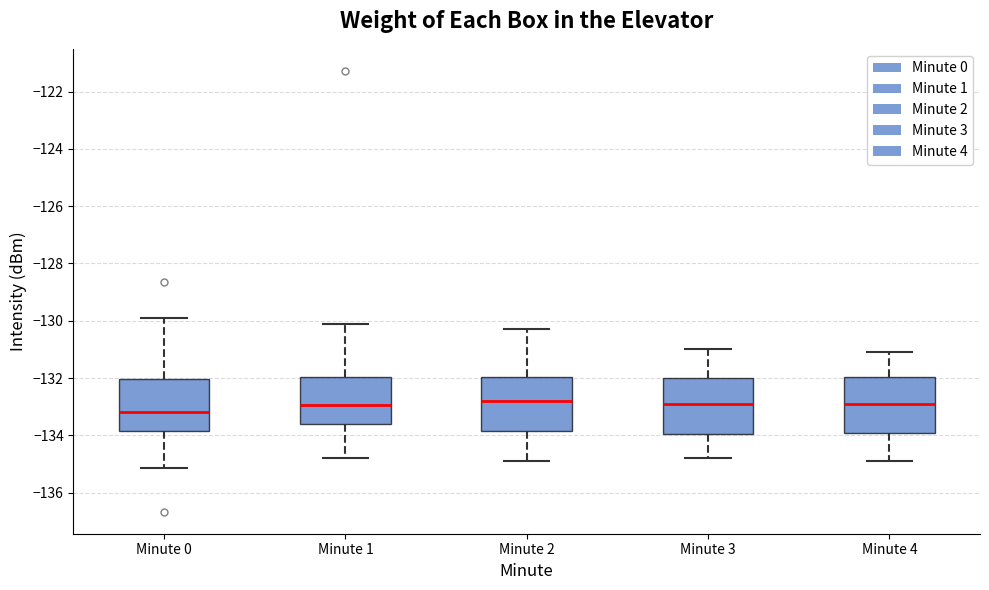

Reading left to right, read every box against the y-axis: the position of its median line, the range the box covers, and the ends of its whiskers. The values are not printed on the chart, so give them approximately, as read against the axis.

Minute 0: median -133.2, box -133.8 to -132.0, whiskers -135.2 to -130.0
Minute 1: median -133.0, box -133.6 to -132.0, whiskers -134.8 to -130.2
Minute 2: median -132.8, box -133.8 to -132.0, whiskers -134.8 to -130.2
Minute 3: median -132.8, box -134.0 to -132.0, whiskers -134.8 to -131.0
Minute 4: median -132.8, box -133.8 to -132.0, whiskers -134.8 to -131.0